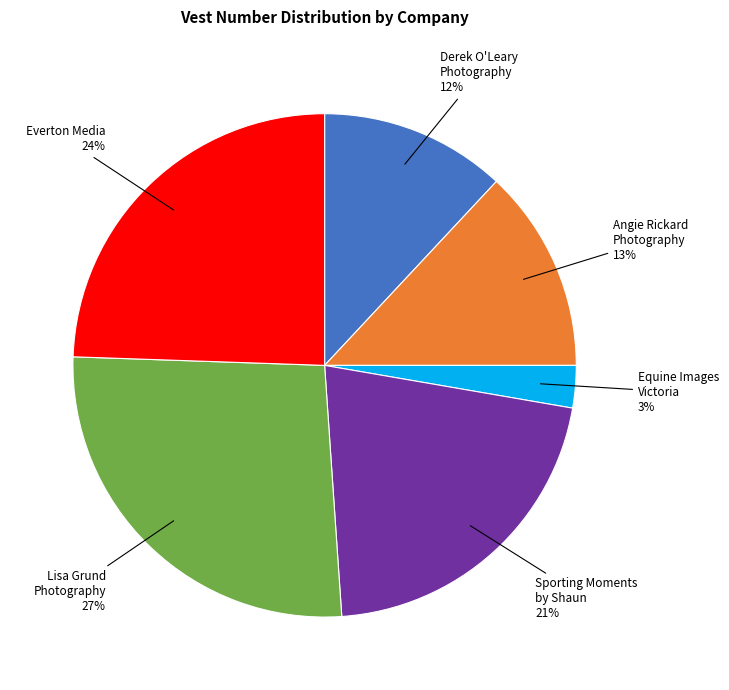

The Angie Rickard Photography slice represents 13% of the pie. True or false?

True